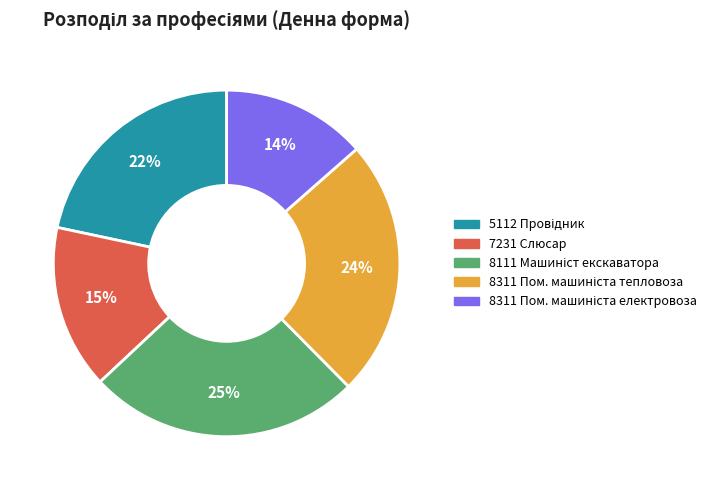

How many segments does this pie chart have?

5